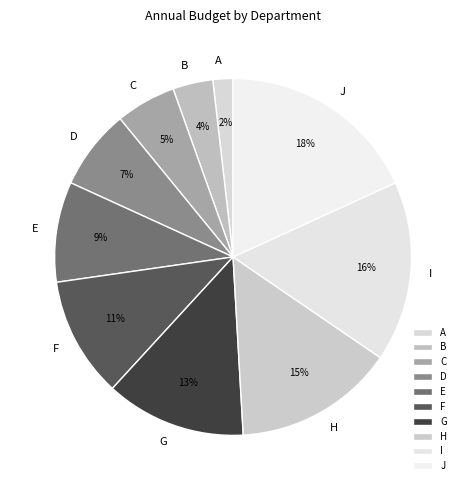

Does E represent more than half of the total?

No